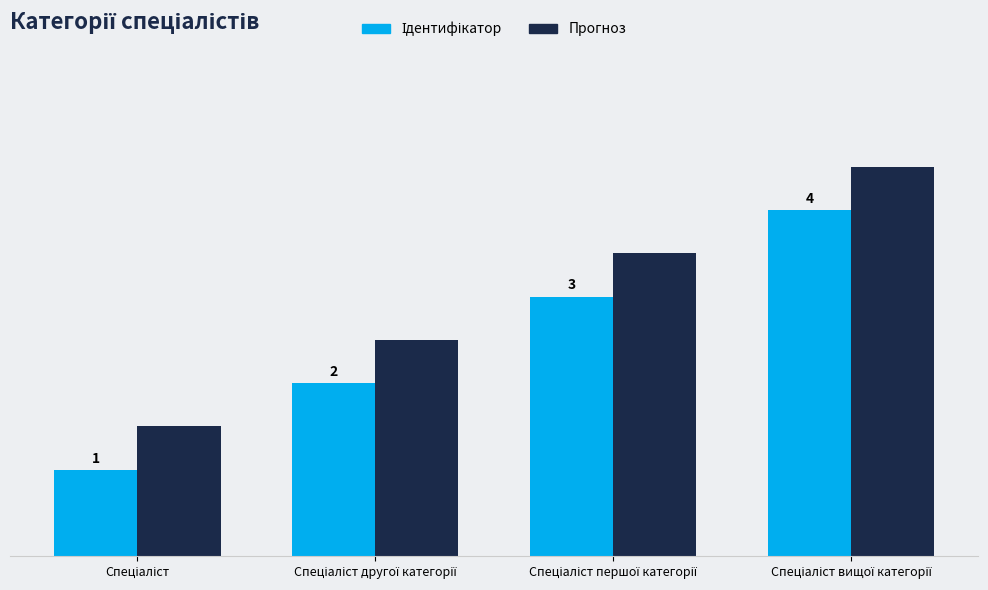

List the labels in order of Прогноз value, largest first.

Спеціаліст вищої категорії, Спеціаліст першої категорії, Спеціаліст другої категорії, Спеціаліст